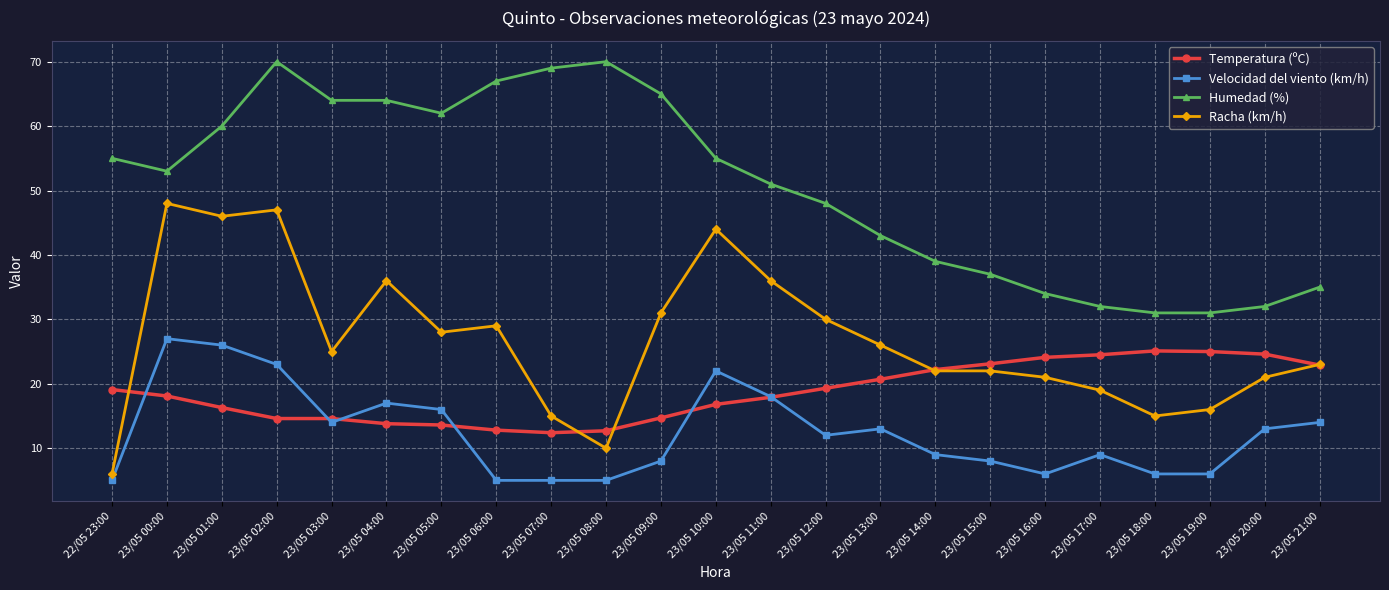

Rank the series at 23/05 05:00 from highest to lowest value.

Humedad (%), Racha (km/h), Velocidad del viento (km/h), Temperatura (ºC)